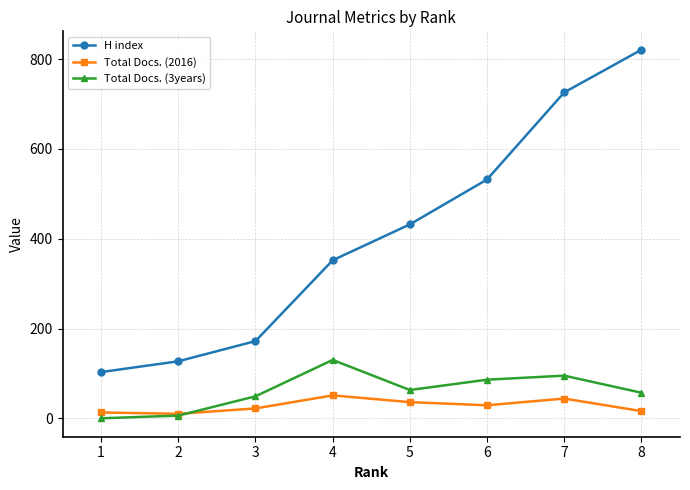

Is this an area chart (filled region under the line)?

No